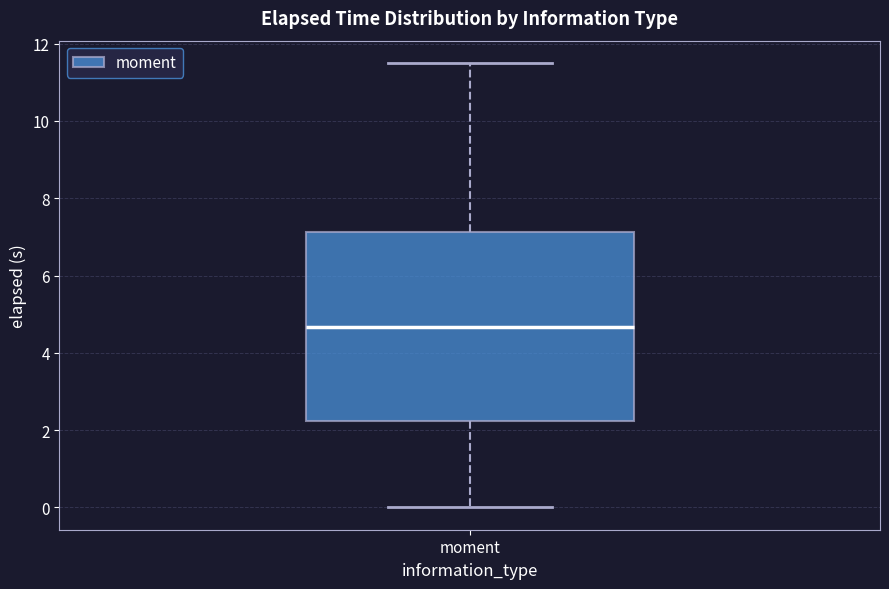

Read this box plot against the y-axis: the position of the median line, the range covered by the box, and the ends of both whiskers. The values are not printed on the chart, so give them approximately, as read against the axis.

median 4.6, box 2.2 to 7.2, whiskers 0.0 to 11.6